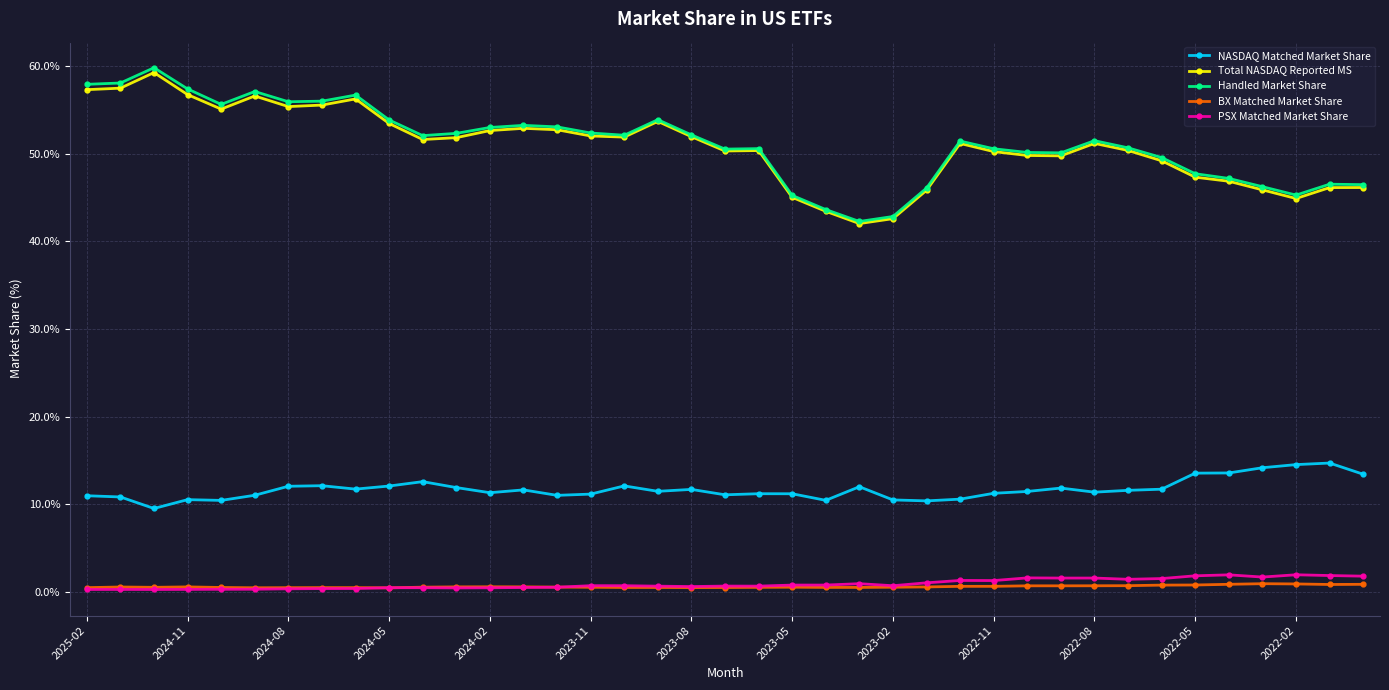

What is the value of the Total NASDAQ Reported MS point at the 3rd from the left?

59.2